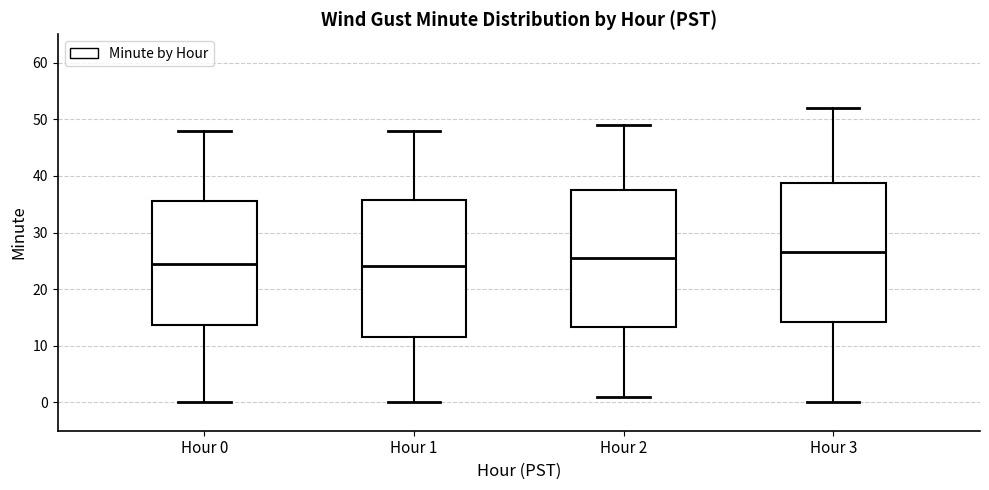

Reading left to right, read every box against the y-axis: the position of its median line, the range the box covers, and the ends of its whiskers. The values are not printed on the chart, so give them approximately, as read against the axis.

Hour 0: median 25, box 14 to 36, whiskers 0 to 48
Hour 1: median 24, box 12 to 36, whiskers 0 to 48
Hour 2: median 26, box 13 to 38, whiskers 1 to 49
Hour 3: median 27, box 14 to 39, whiskers 0 to 52